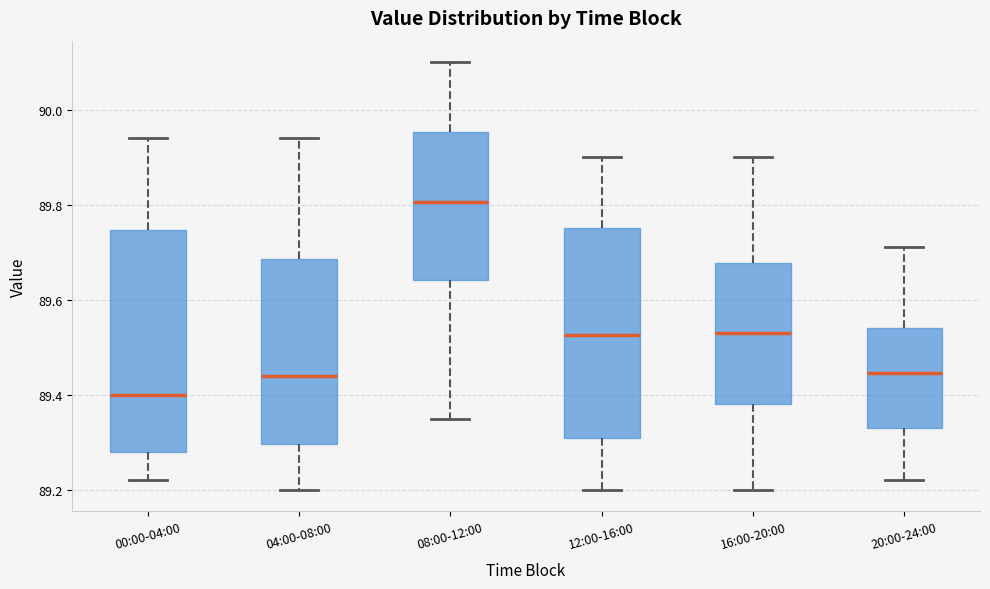

Comparing the boxes themselves (not the whiskers), which one is the tallest?

00:00-04:00